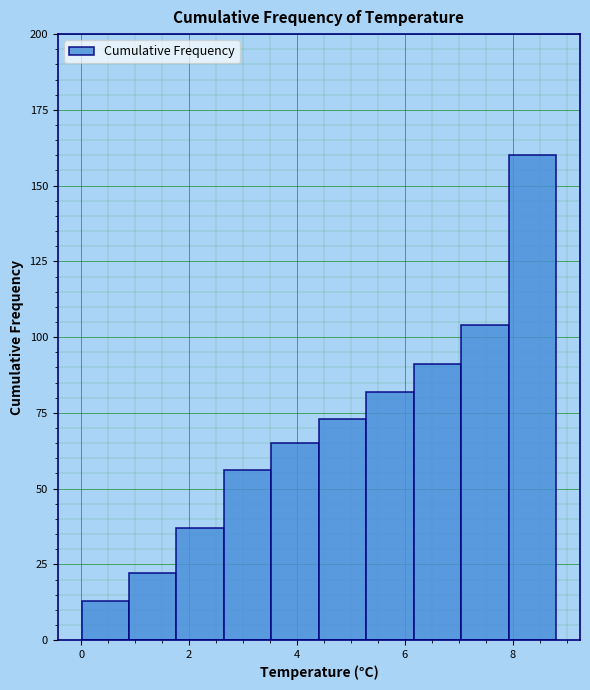

What is the height of the bar covering 3.6 to 4.4 on the x-axis? Neither the bar edges nor the heights are printed on the chart, so give them approximately, as read against the axes.

65